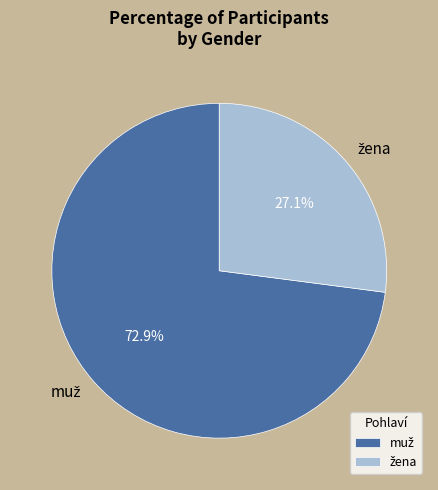

Does any single category account for the majority?

Yes